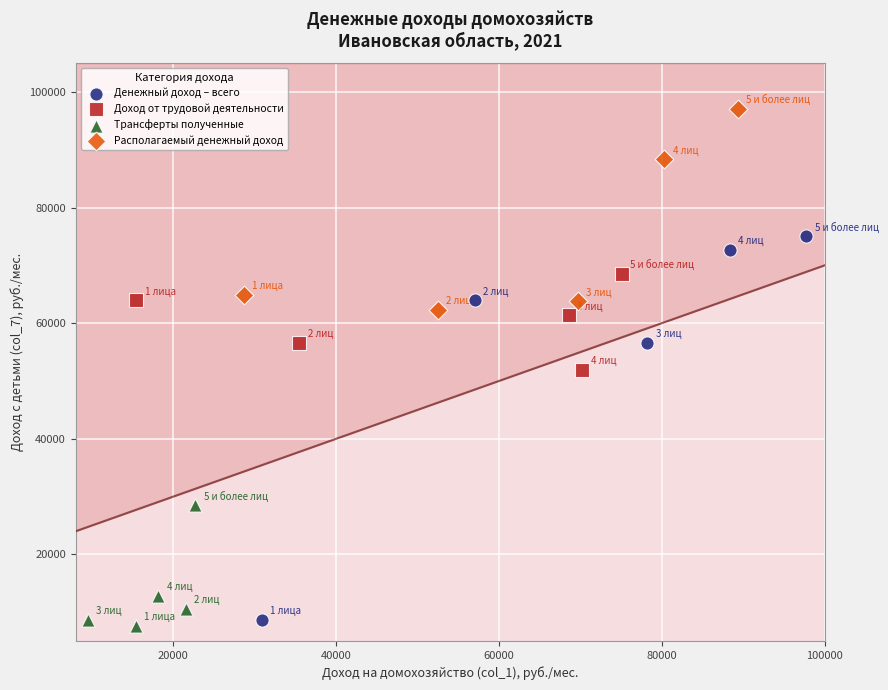

Which series reaches the minimum Y coordinate?

Трансферты полученные